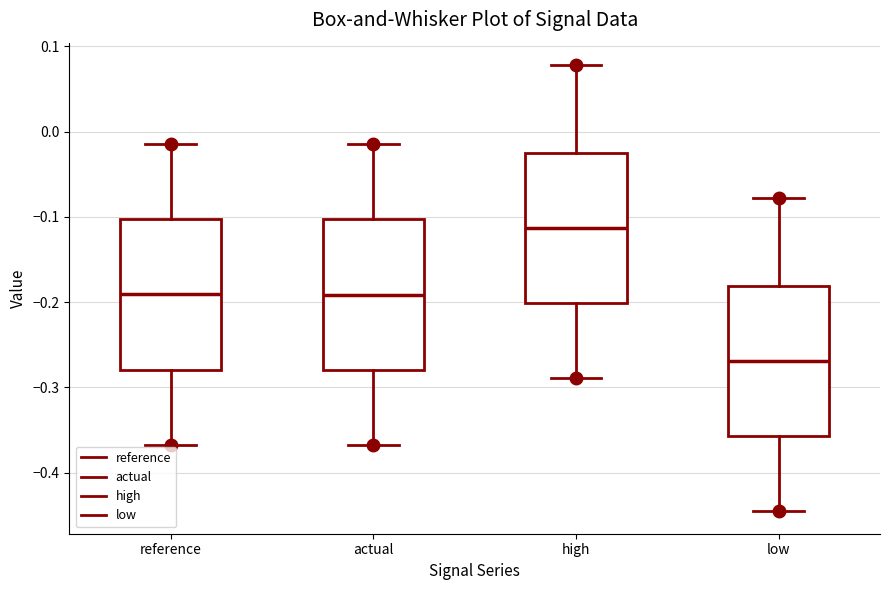

Reading left to right, transcribe this box plot: for each box, give where its median line is, the range the box spans, and where its two whiskers end, as read against the y-axis. The values are not printed on the chart, so give them approximately, as read against the axis.

reference: median -0.19, box -0.28 to -0.10, whiskers -0.37 to -0.01
actual: median -0.19, box -0.28 to -0.10, whiskers -0.37 to -0.01
high: median -0.11, box -0.20 to -0.02, whiskers -0.29 to 0.08
low: median -0.27, box -0.36 to -0.18, whiskers -0.45 to -0.08